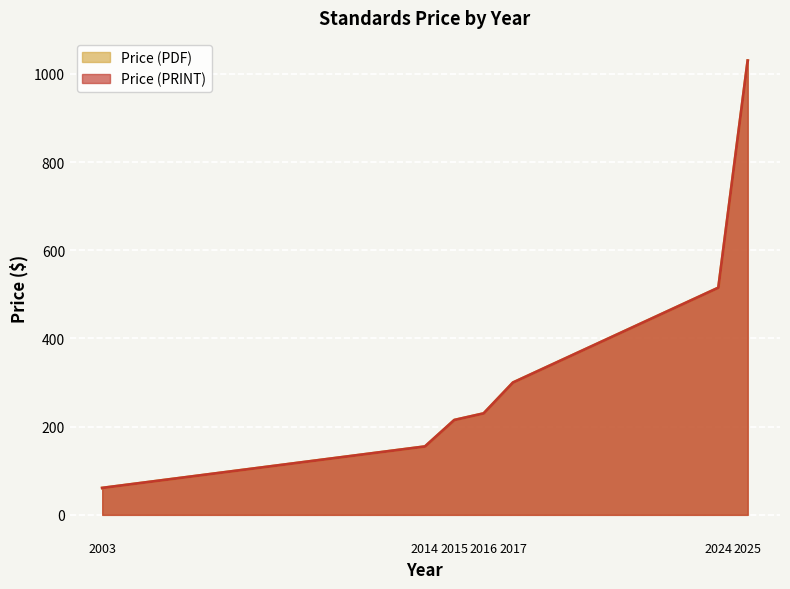

What is the value of the Price (PRINT) point at the 2nd from the left?

155